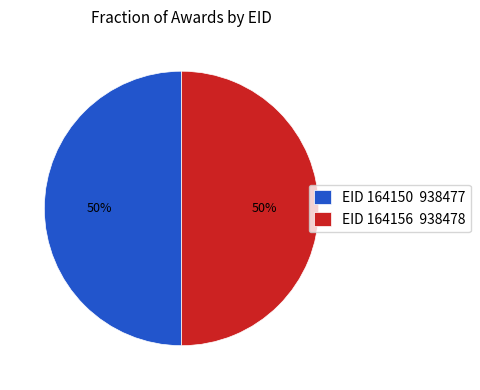

To the nearest percent, what is the average slice percentage?

50%